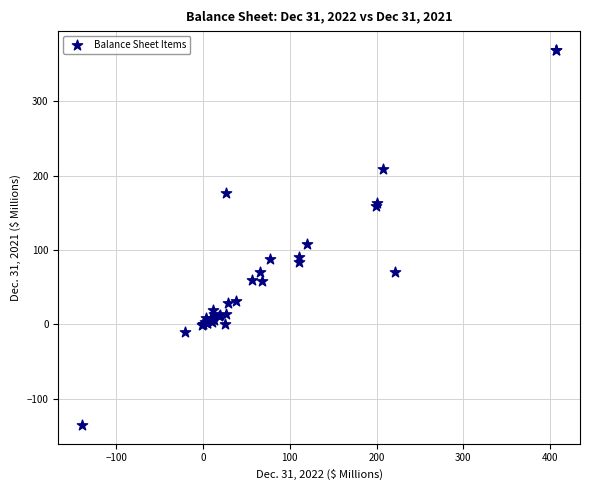

What Y value in the scatter plot is closest to 116?

107.5